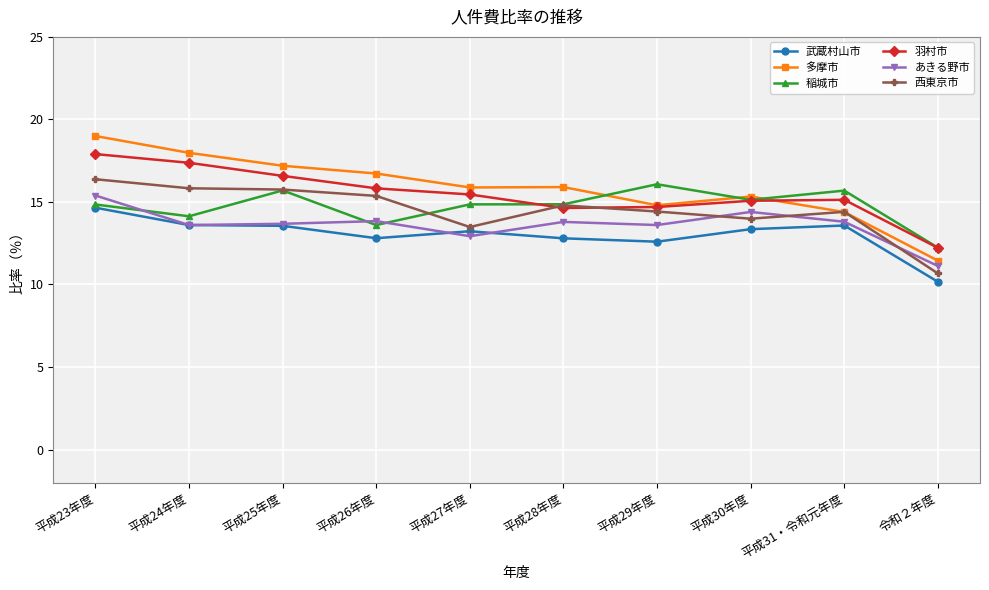

Read the 多摩市 value at 平成23年度.

19.0